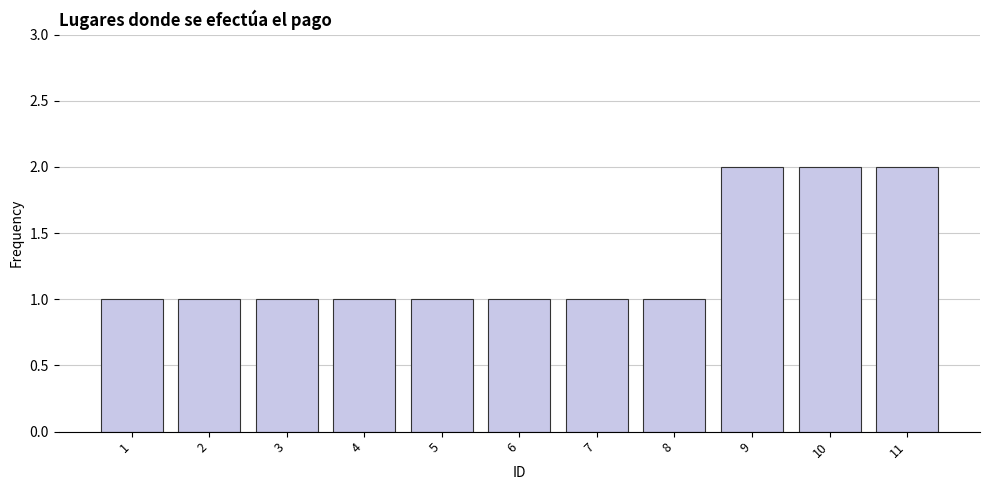

What is the change in value from 5 to 9?

+1